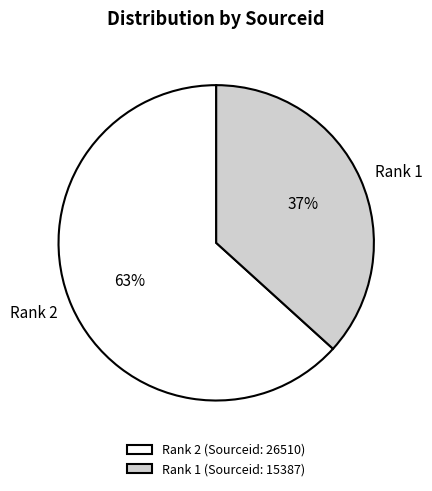

What is the majority slice?

Rank 2